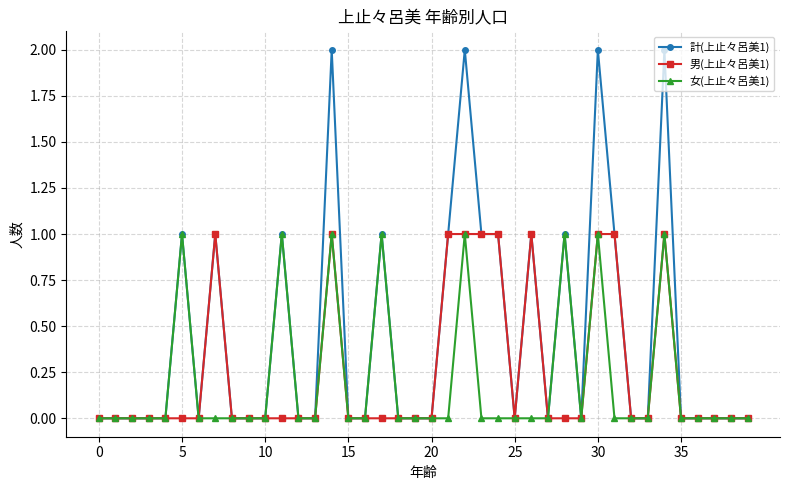

Which series has the widest spread of values?

計(上止々呂美1)